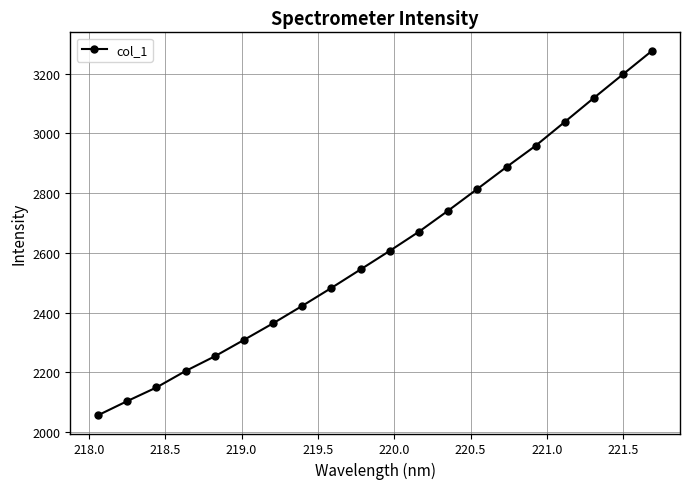

Is this an area chart (filled region under the line)?

No